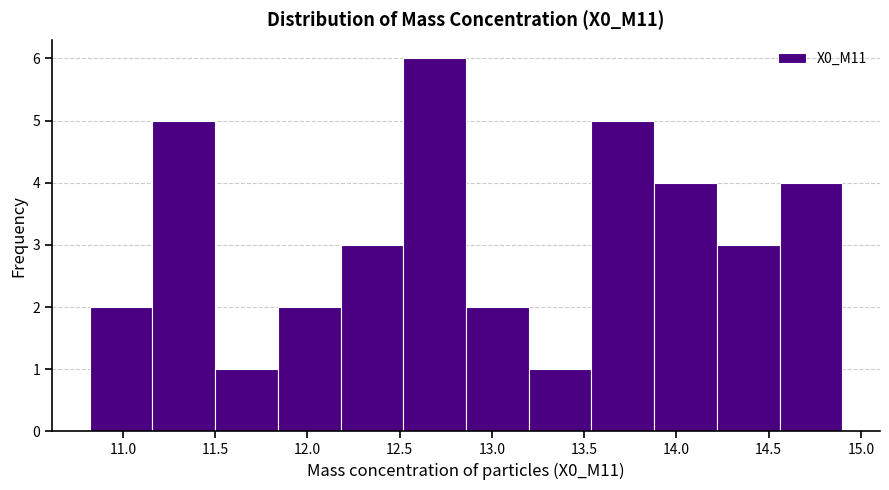

Reading left to right, list every bar in this chart as the range it spans on the x-axis followed by its height. Neither the bar edges nor the heights are printed on the chart, so give them approximately, as read against the axes.

10.82 to 11.16: 2
11.16 to 11.50: 5
11.50 to 11.84: 1
11.84 to 12.18: 2
12.18 to 12.52: 3
12.52 to 12.86: 6
12.86 to 13.20: 2
13.20 to 13.54: 1
13.54 to 13.88: 5
13.88 to 14.22: 4
14.22 to 14.56: 3
14.56 to 14.90: 4